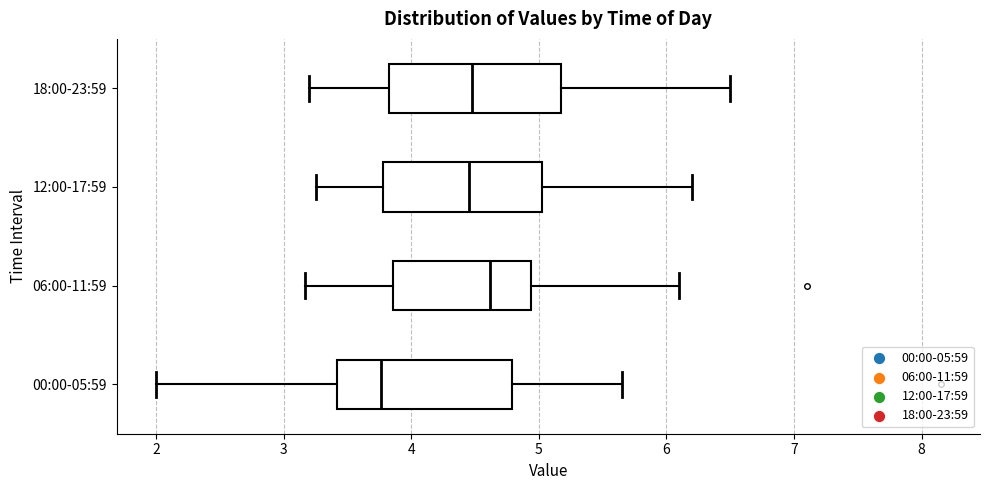

Which box has the furthest to the right median line?

06:00-11:59